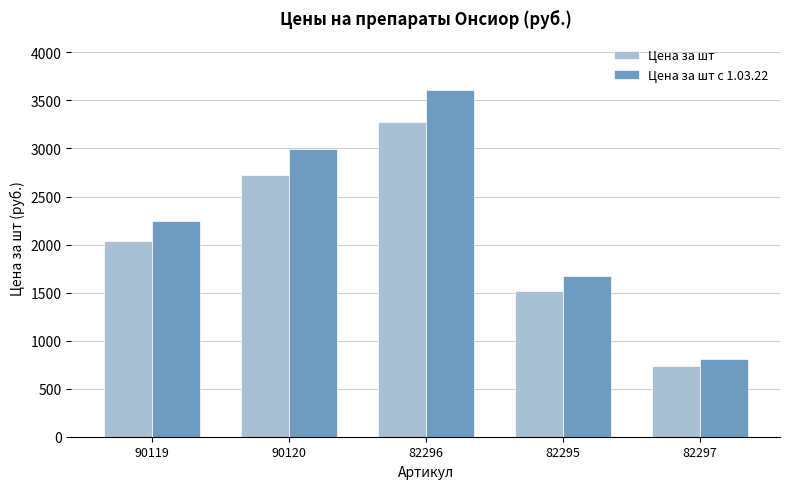

Between 90119 and 82297, which series saw the biggest shift?

Цена за шт с 1.03.22